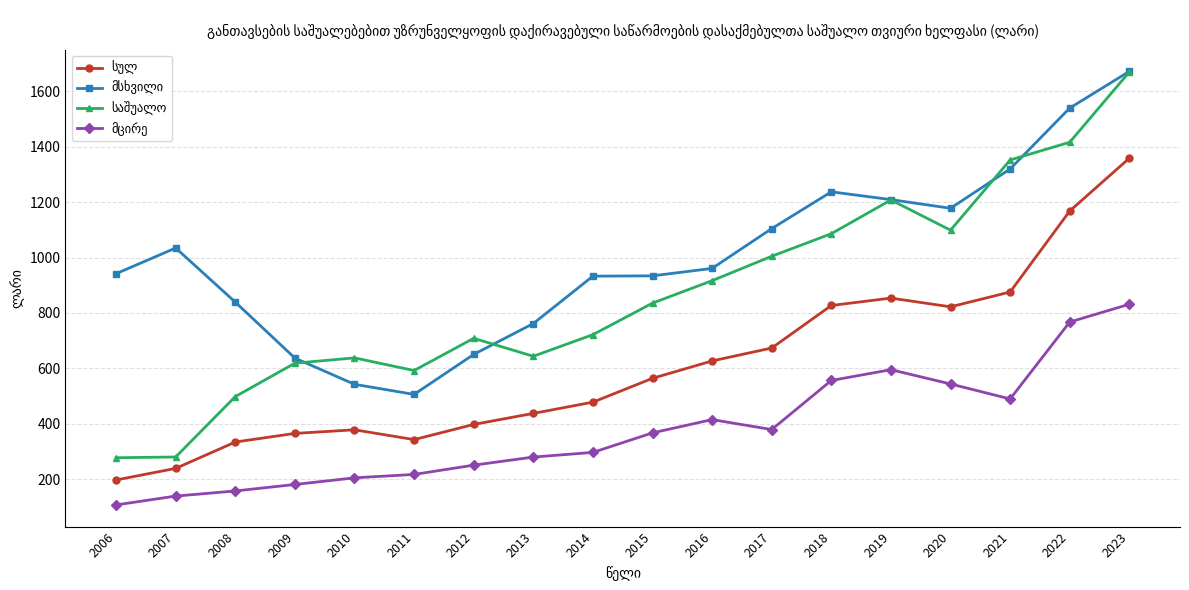

What is the maximum value shown in the chart?

1672.5